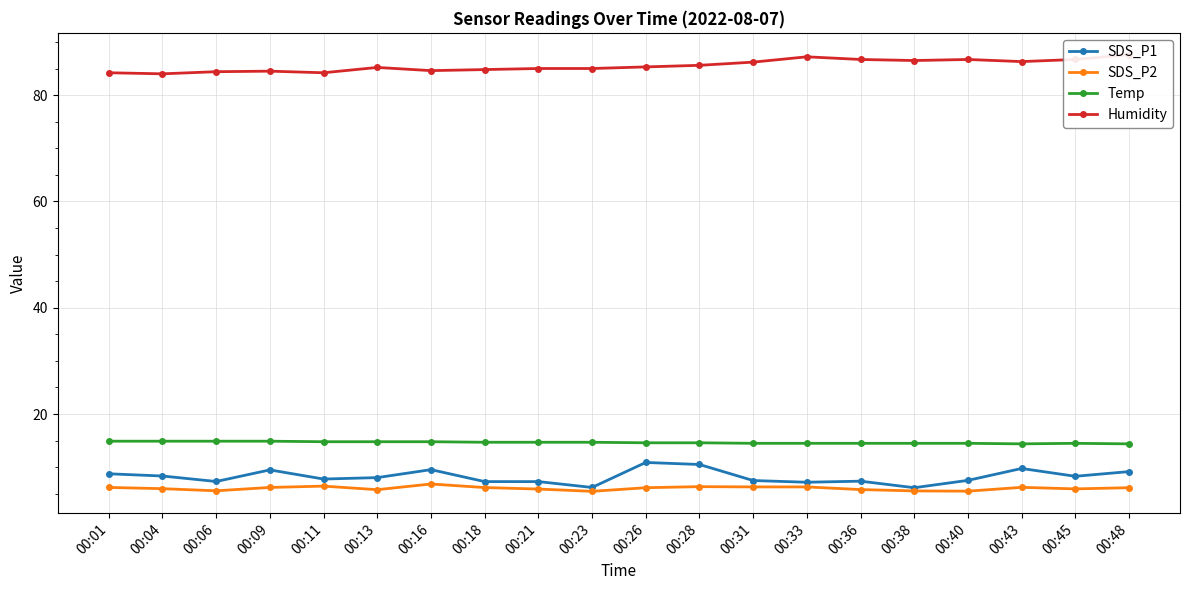

True or false: Temp and Humidity cross at least once.

False